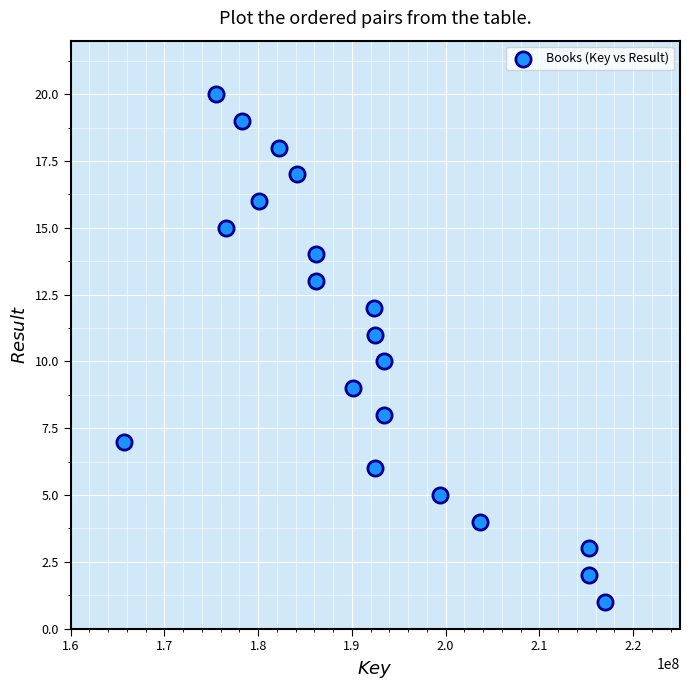

What is the range of Y values (max minus min)?

19